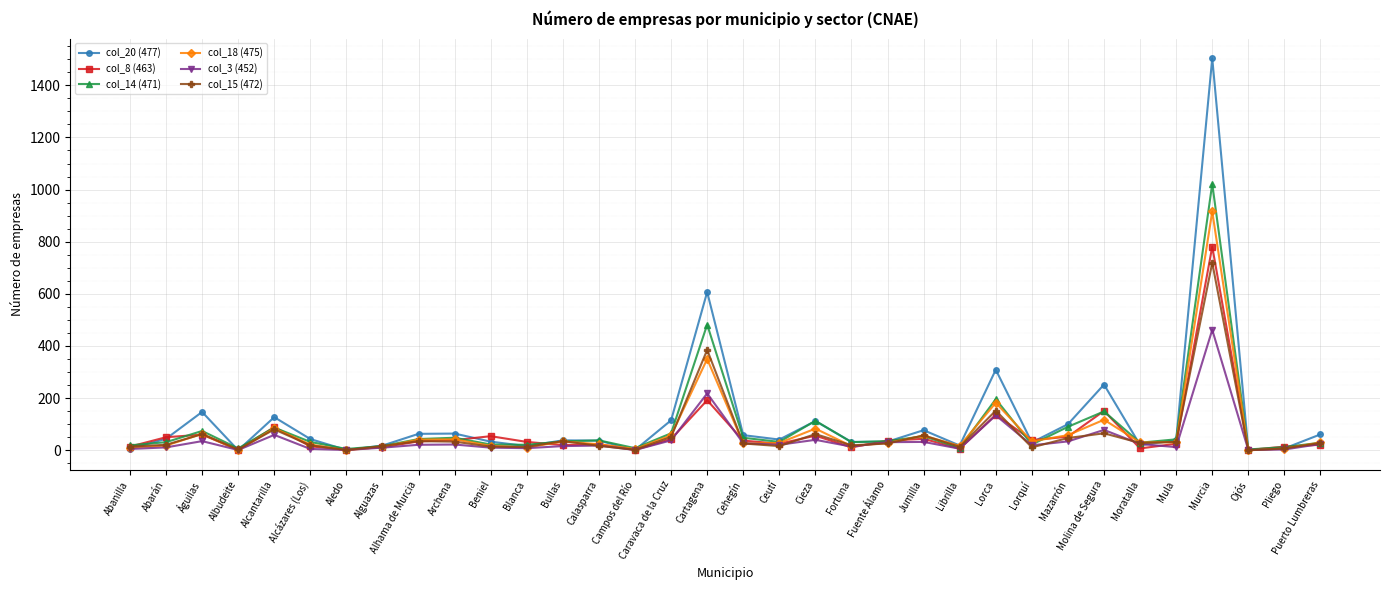

At which category does col_8 (463) reach its first local valley?

Albudeite